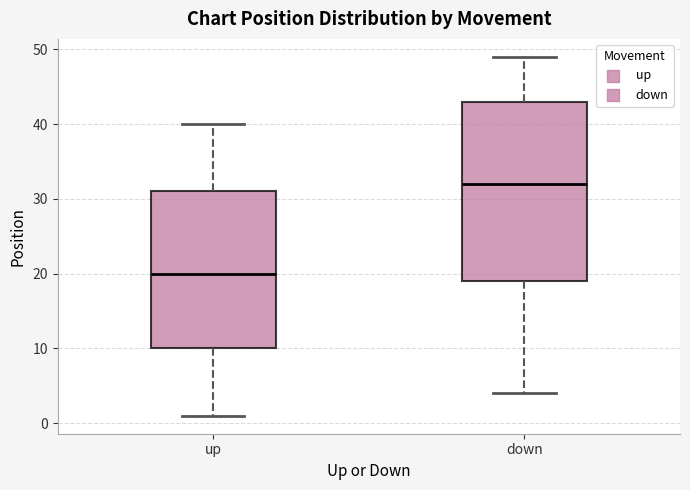

Which box is the tallest, from its lower edge to its upper edge?

down